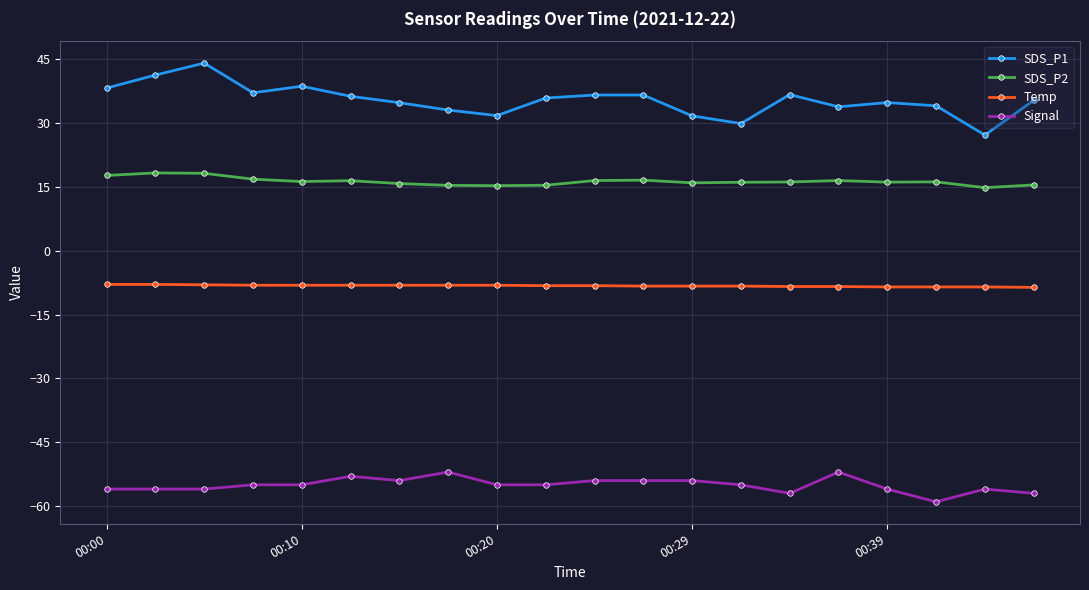

True or false: Signal has more than 0 points higher than both neighbors.

True